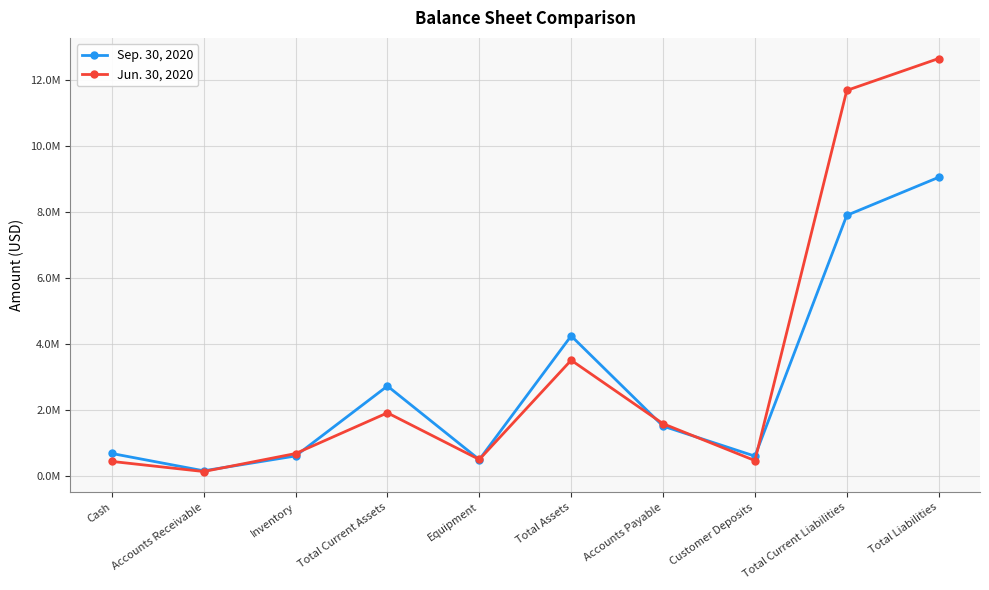

Which series has the largest total across all categories?

Jun. 30, 2020